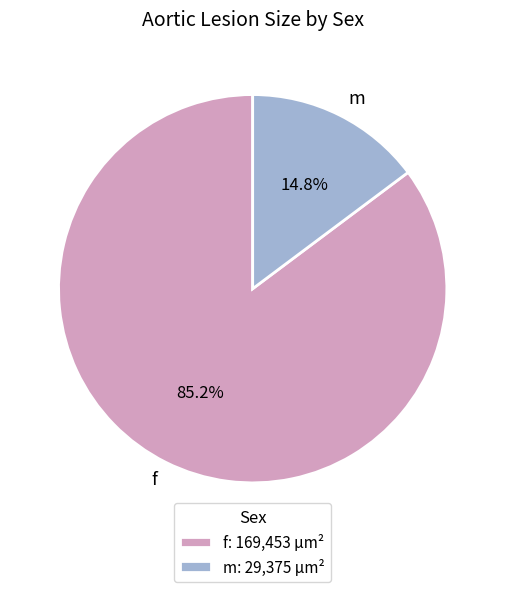

To the nearest percent, what is the average slice percentage?

50%